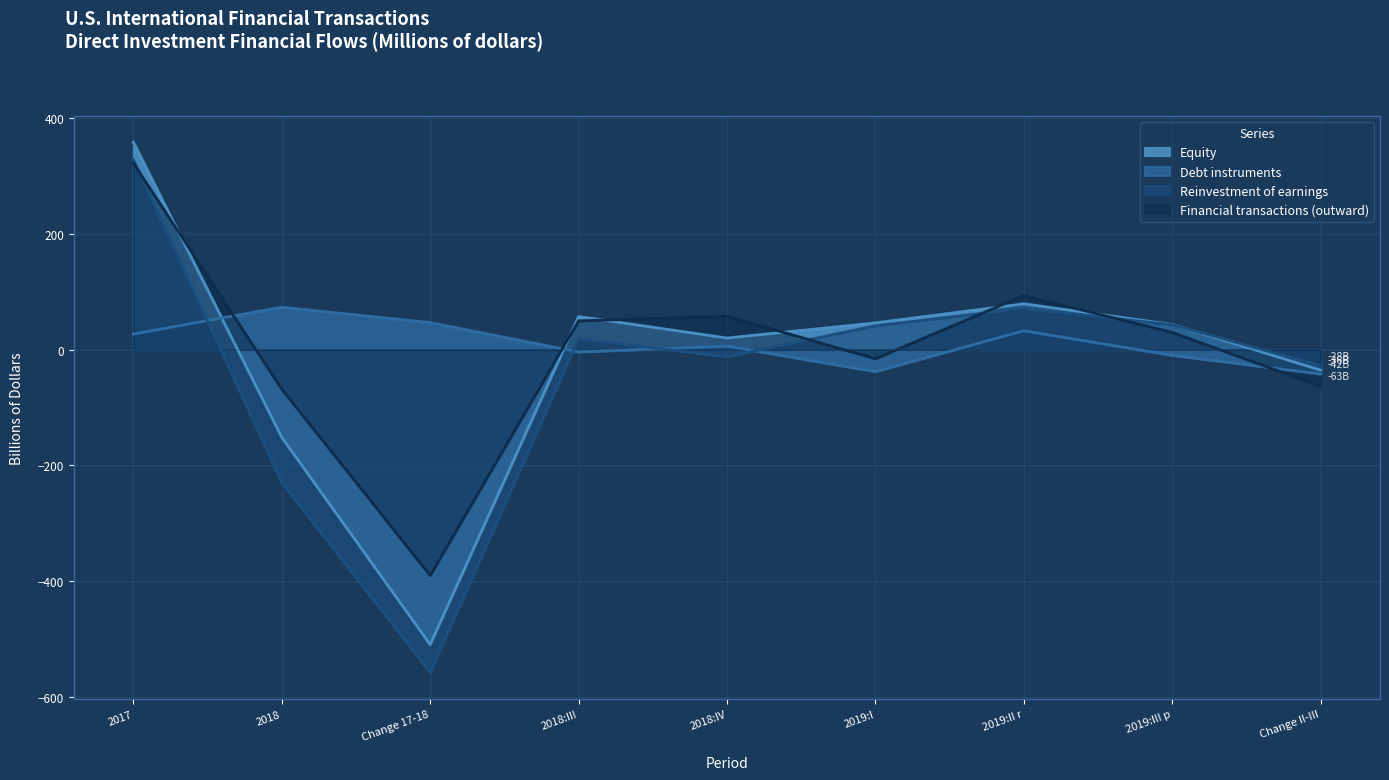

The value of Reinvestment of earnings at 2018 is -54.7. True or false?

False